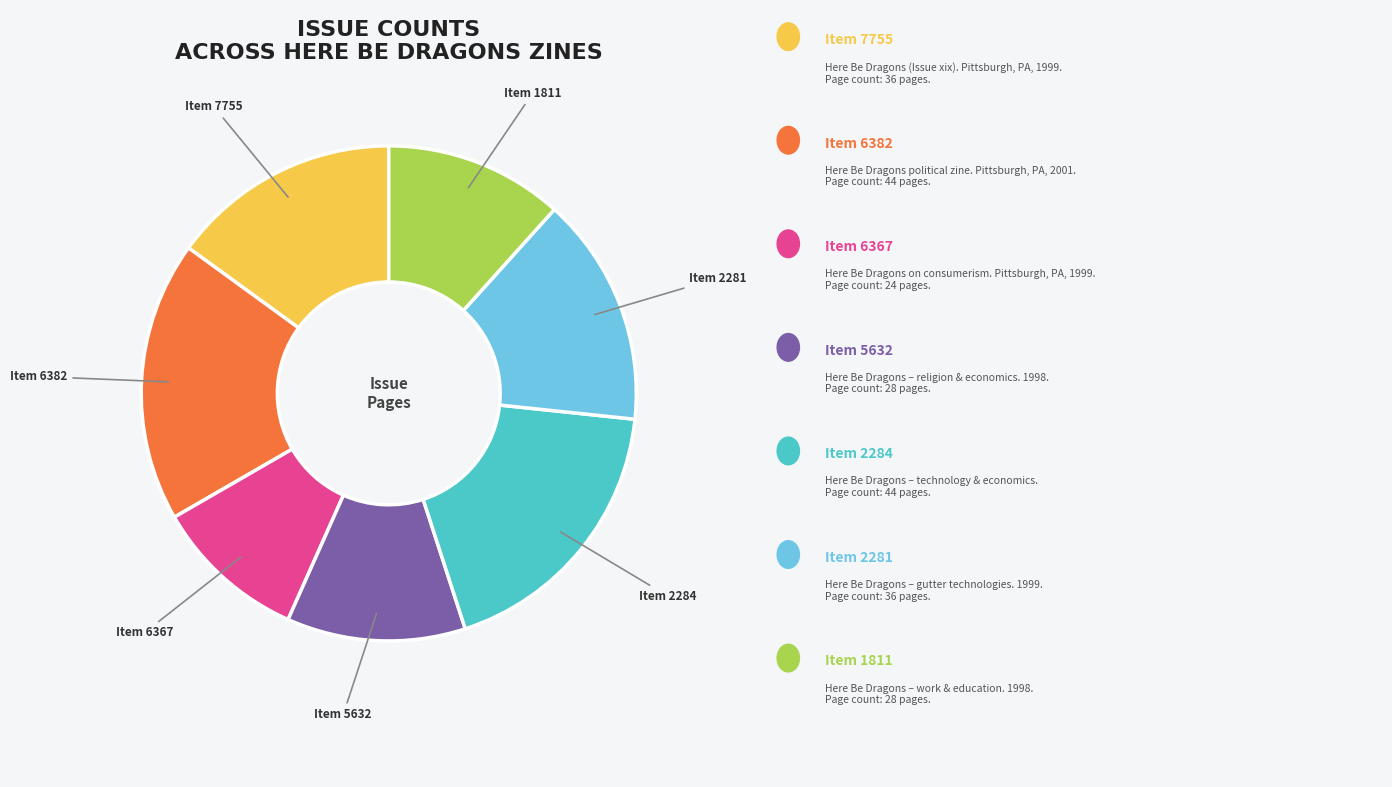

Is there any slice that represents more than half of the pie?

No